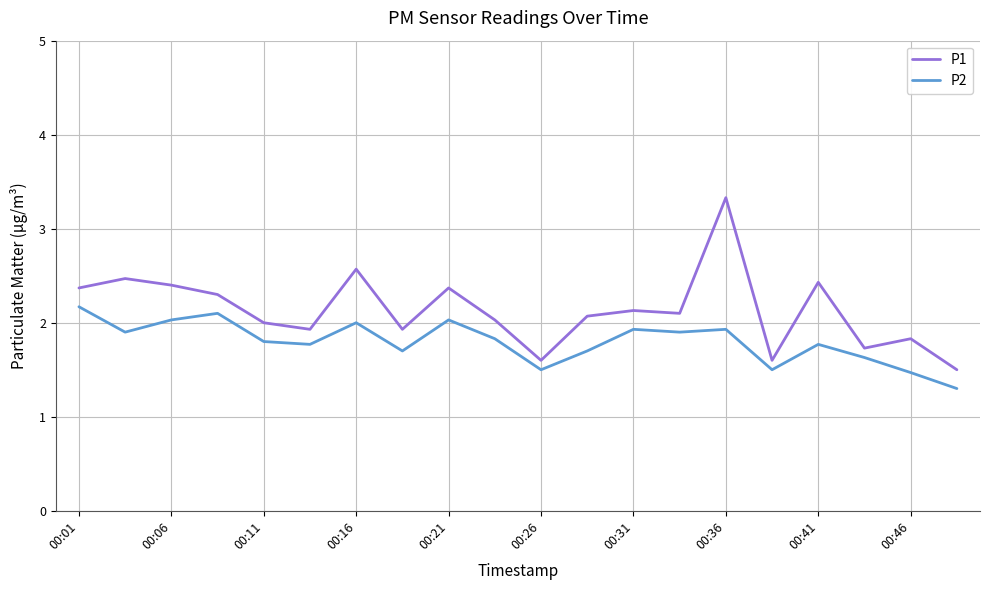

Rank the series by their maximum value, from highest to lowest.

P1, P2